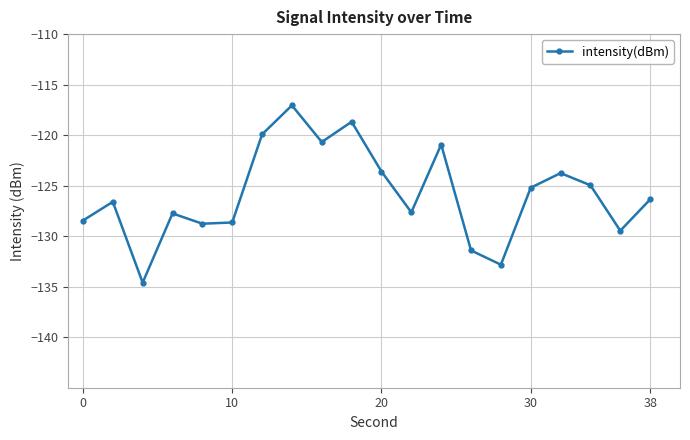

How many interior local valleys (lower than both neighbors) does the data have?

6